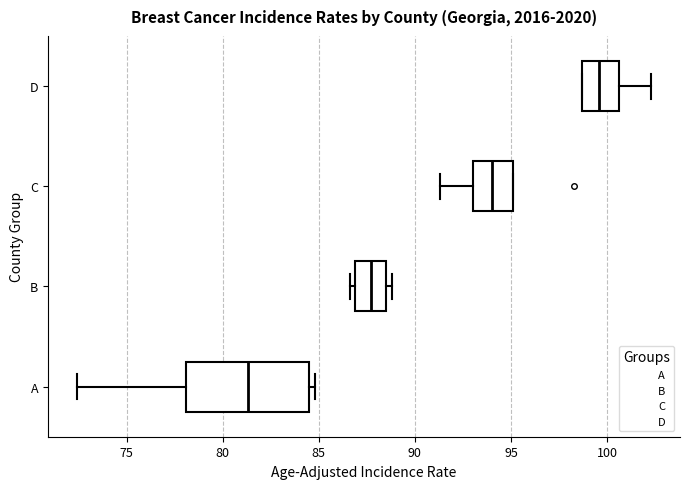

Reading bottom to top, transcribe this box plot: for each box, give where its median line is, the range the box spans, and where its two whiskers end, as read against the x-axis. The values are not printed on the chart, so give them approximately, as read against the axis.

A: median 81.5, box 78.0 to 84.5, whiskers 72.5 to 85.0
B: median 87.5, box 87.0 to 88.5, whiskers 86.5 to 89.0
C: median 94.0, box 93.0 to 95.0, whiskers 91.5 to 95.0
D: median 99.5, box 98.5 to 100.5, whiskers 98.5 to 102.5